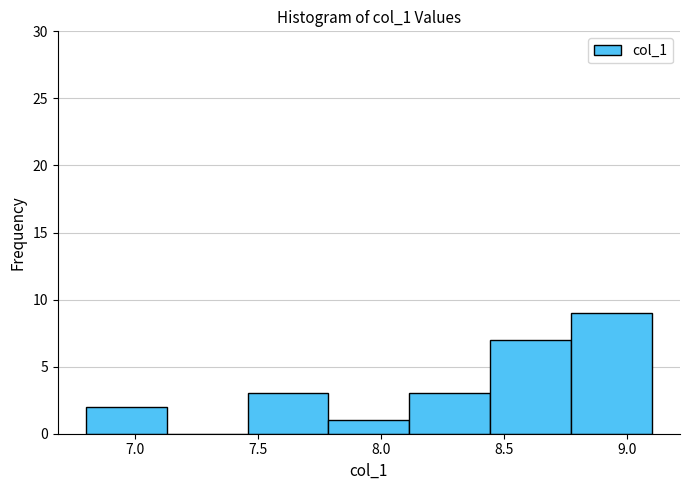

Reading left to right, transcribe this chart: for each bar, give the range it covers on the x-axis and its height. Neither the bar edges nor the heights are printed on the chart, so give them approximately, as read against the axes.

6.80 to 7.15: 2
7.15 to 7.45: 0
7.45 to 7.80: 3
7.80 to 8.10: 1
8.10 to 8.45: 3
8.45 to 8.75: 7
8.75 to 9.10: 9